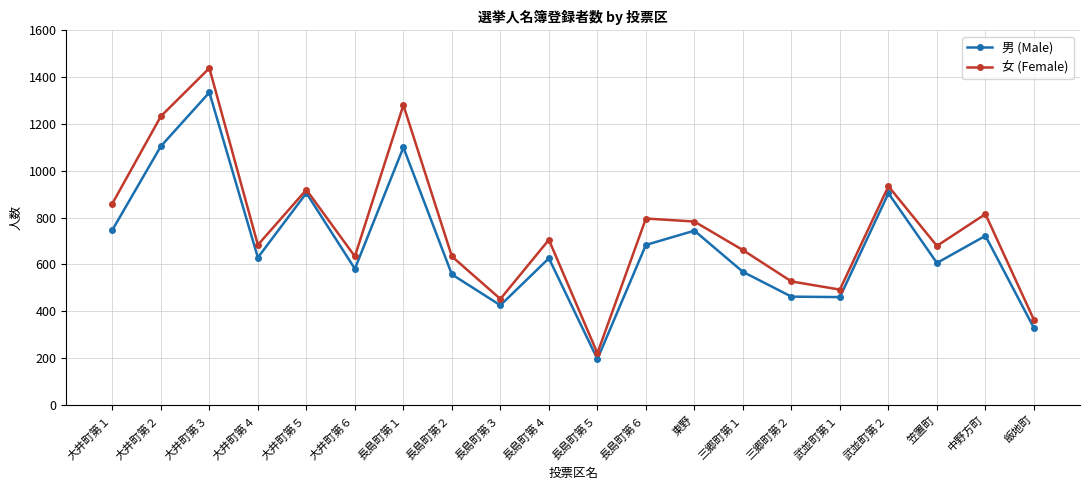

What position from the left is 東野?

13